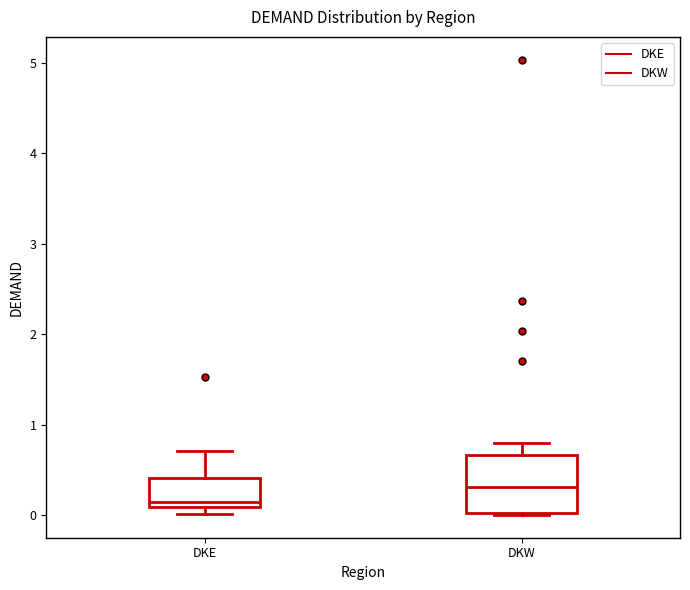

Reading left to right, read every box against the y-axis: the position of its median line, the range the box covers, and the ends of its whiskers. The values are not printed on the chart, so give them approximately, as read against the axis.

DKE: median 0.1 (just above the box's lower edge), box 0.1 to 0.4, whiskers 0.0 to 0.7
DKW: median 0.3, box 0.0 to 0.7, whiskers 0.0 to 0.8